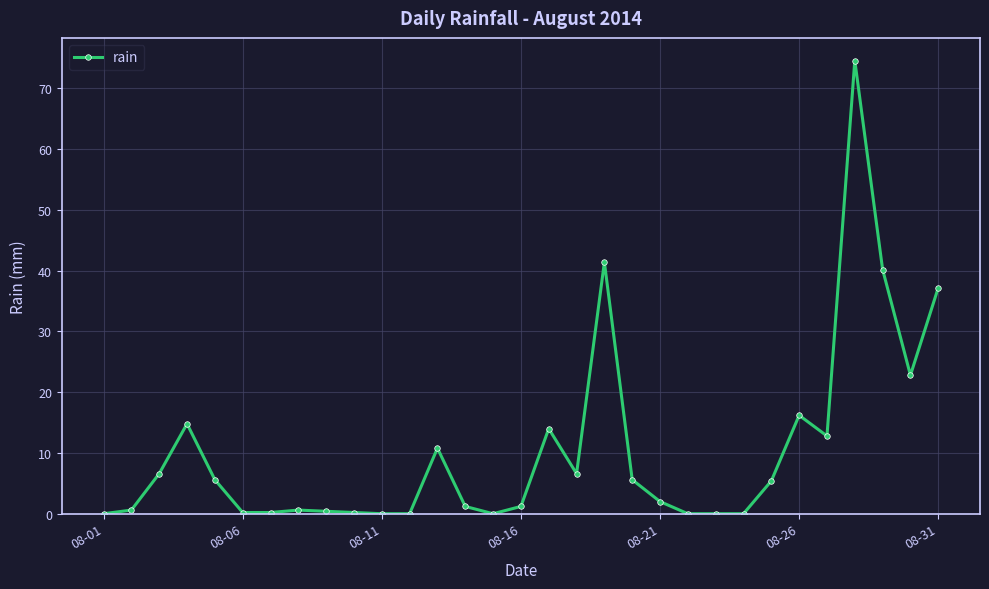

What is the maximum value shown in the chart?

74.6